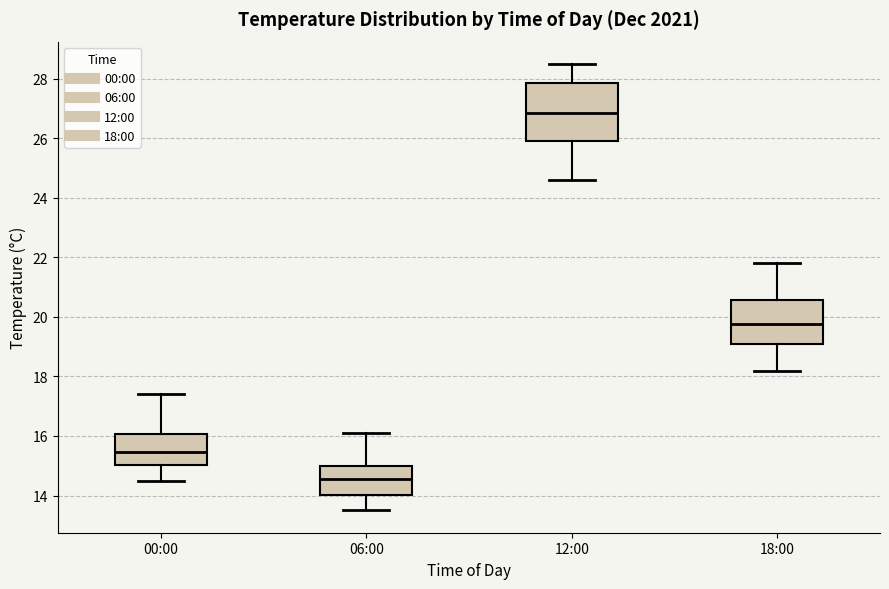

Where does the lower whisker of the box for 18:00 end on the y-axis? The values are not printed on the chart, so give them approximately, as read against the axis.

18.2